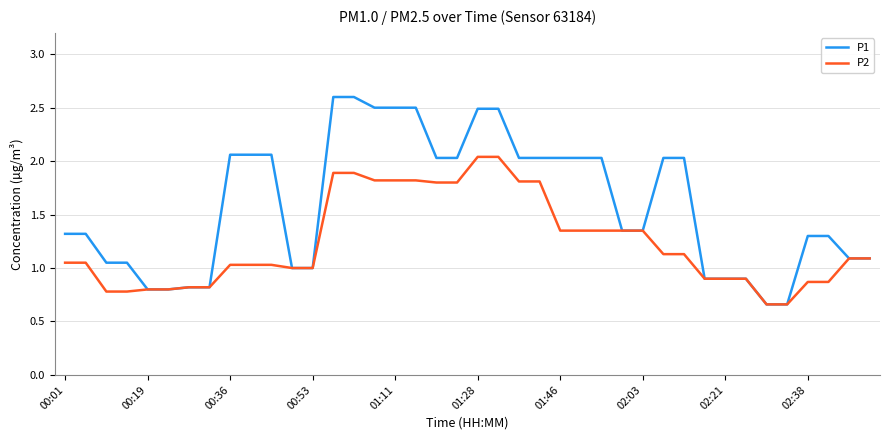

List the series in order of their peak value, lowest first.

P2, P1